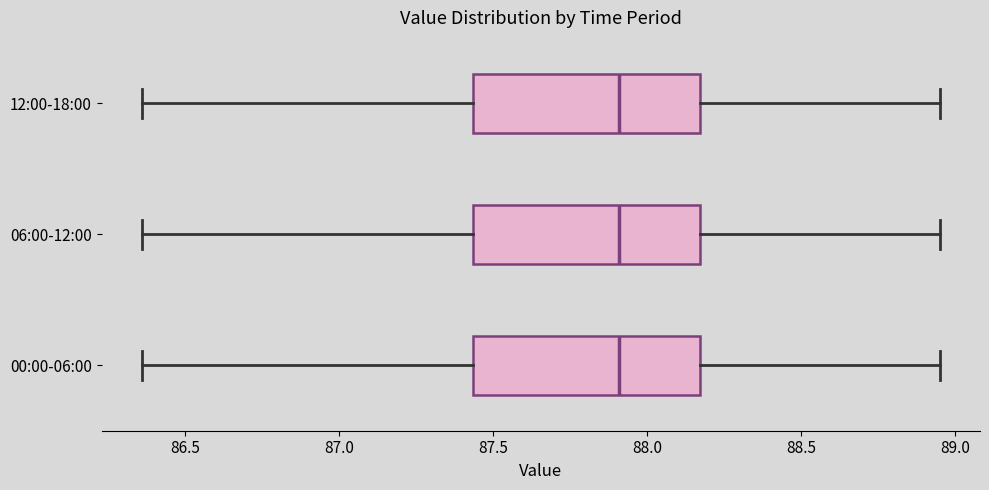

Reading bottom to top, transcribe this box plot: for each box, give where its median line is, the range the box spans, and where its two whiskers end, as read against the x-axis. The values are not printed on the chart, so give them approximately, as read against the axis.

00:00-06:00: median 87.90, box 87.45 to 88.15, whiskers 86.35 to 88.95
06:00-12:00: median 87.90, box 87.45 to 88.15, whiskers 86.35 to 88.95
12:00-18:00: median 87.90, box 87.45 to 88.15, whiskers 86.35 to 88.95